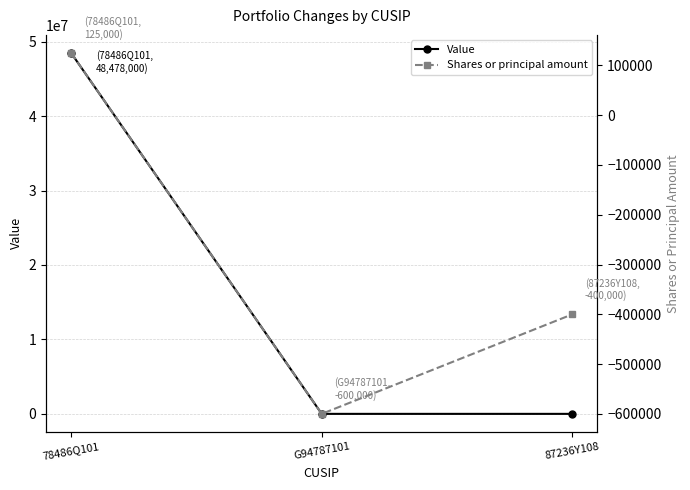

List the labels in order of Value value, smallest first.

G94787101, 87236Y108, 78486Q101